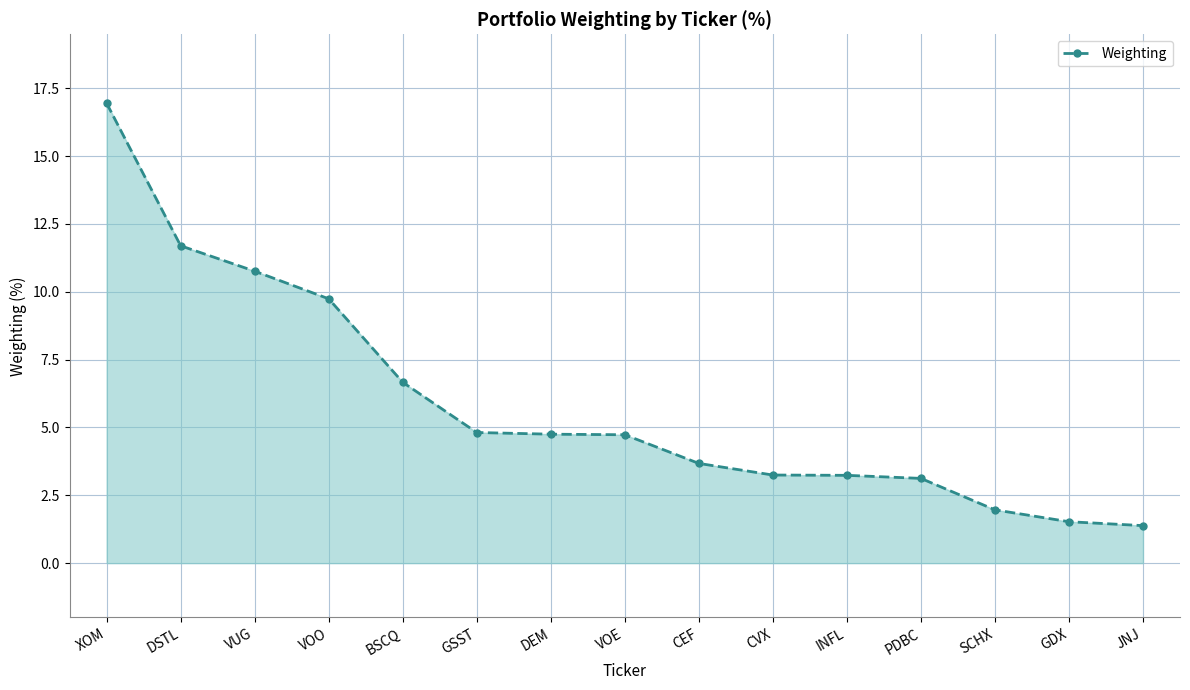

What is the sum of the values at DEM and VUG?

15.5